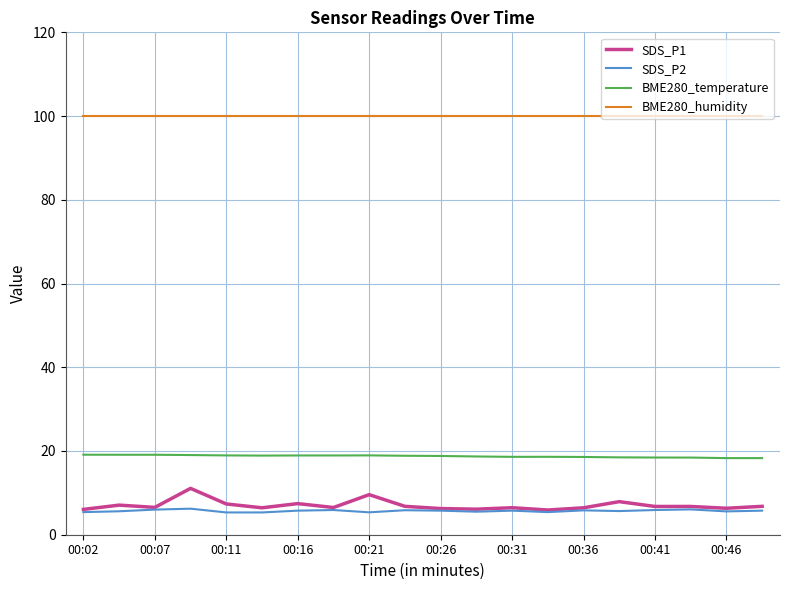

True or false: SDS_P1 and BME280_humidity cross at least once.

False